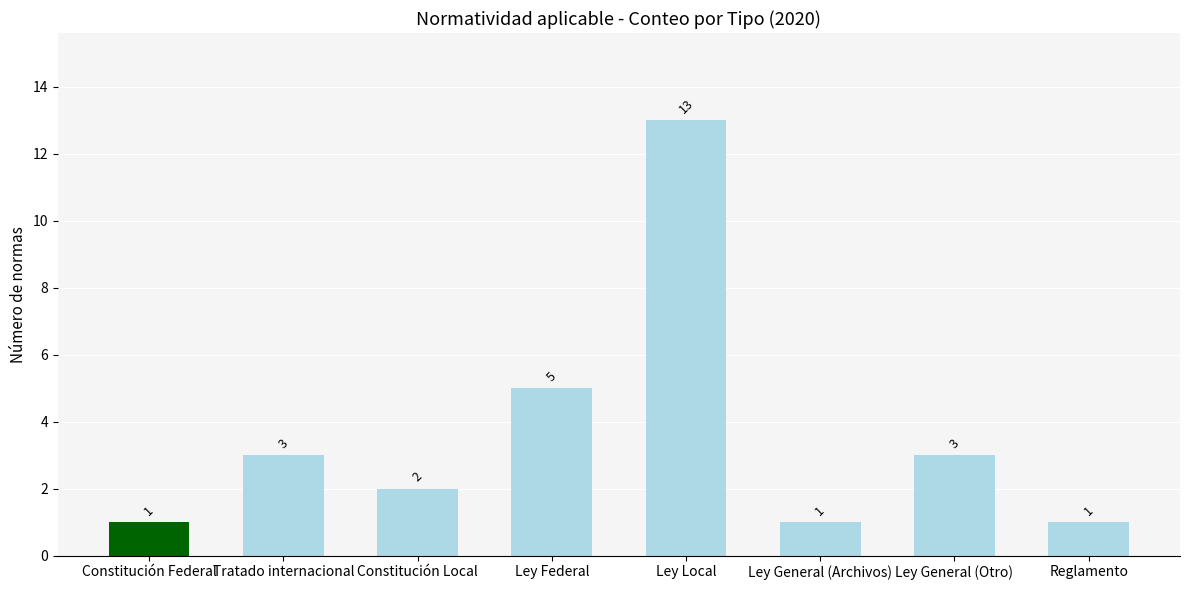

What is the label of the 3rd bar from the right?

Ley General (Archivos)